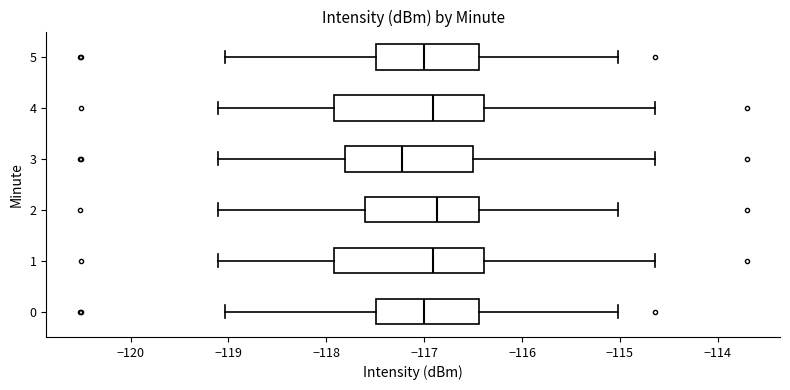

Which box's median line is the furthest to the left?

3